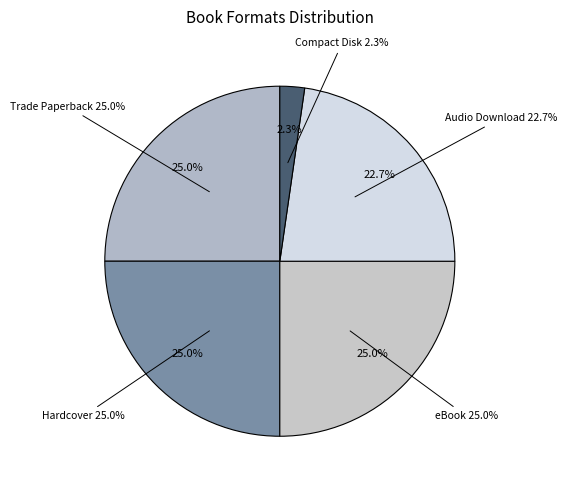

What portion of the pie excludes eBook?

75.0%